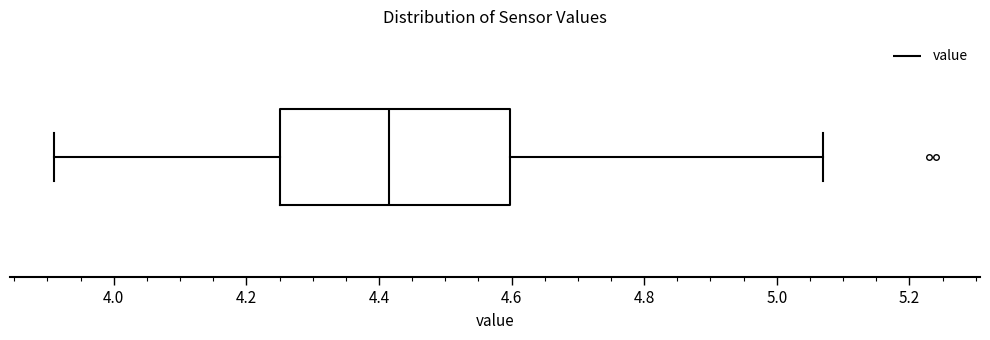

Read this box plot against the x-axis: the position of the median line, the range covered by the box, and the ends of both whiskers. The values are not printed on the chart, so give them approximately, as read against the axis.

median 4.42, box 4.26 to 4.60, whiskers 3.92 to 5.08